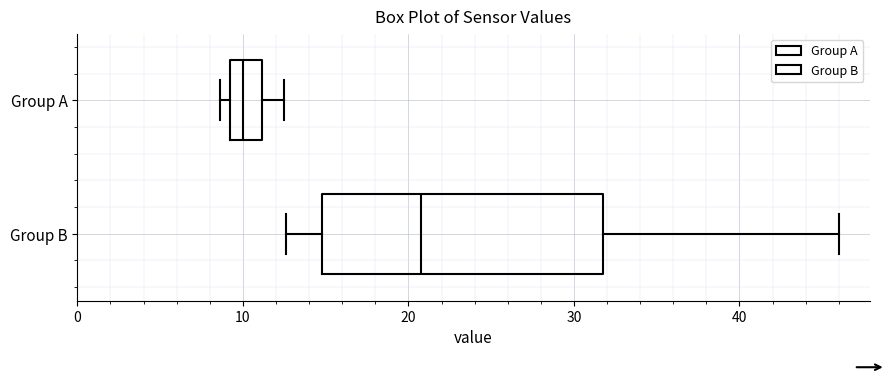

Reading bottom to top, transcribe this box plot: for each box, give where its median line is, the range the box spans, and where its two whiskers end, as read against the x-axis. The values are not printed on the chart, so give them approximately, as read against the axis.

Group B: median 21, box 15 to 32, whiskers 13 to 46
Group A: median 10, box 9 to 11, whiskers 9 (just left of the box's left edge) to 13